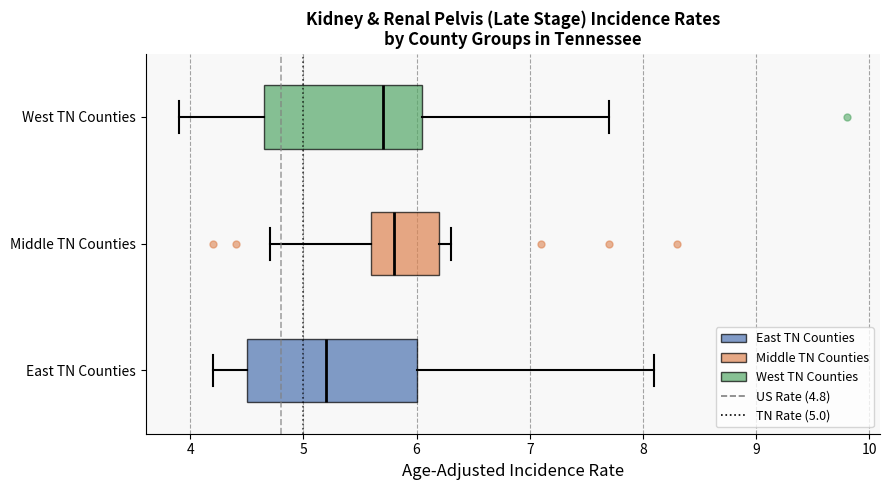

Comparing the boxes themselves (not the whiskers), which one is the widest?

East TN Counties